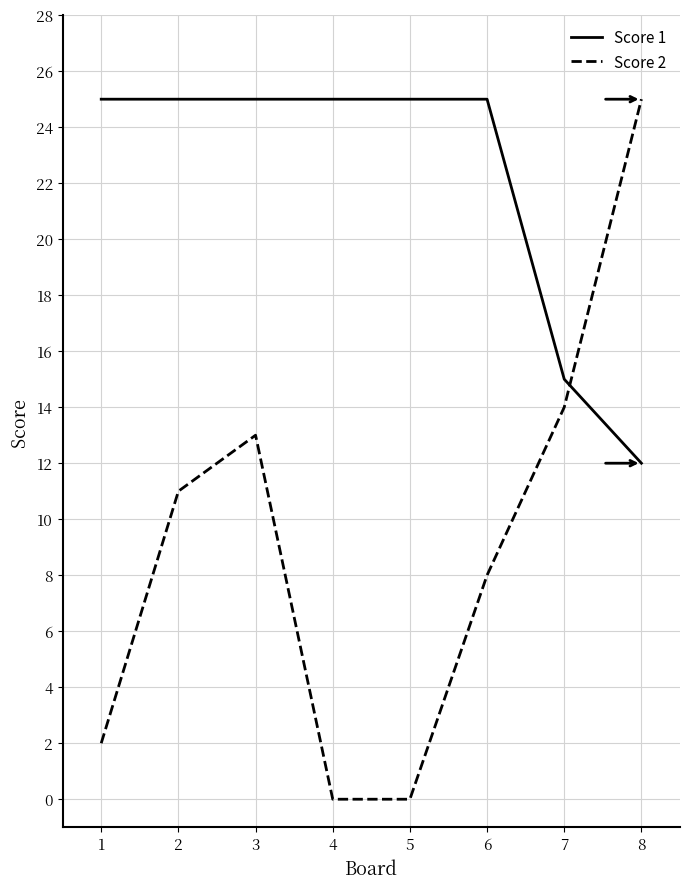

List the series in order of their overall mean, lowest first.

Score 2, Score 1